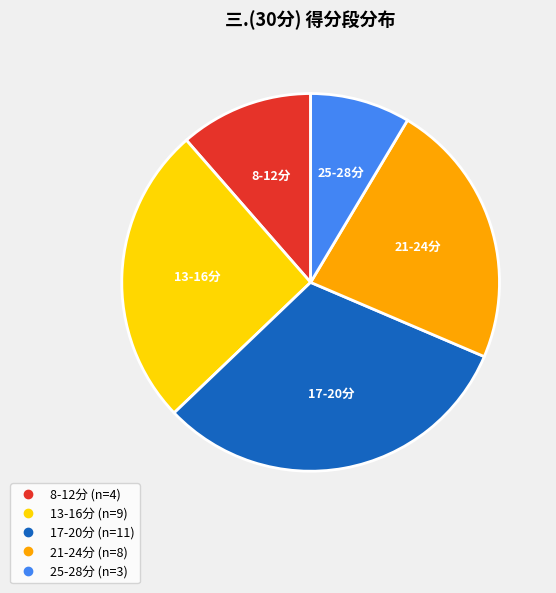

Does any single category account for the majority?

No